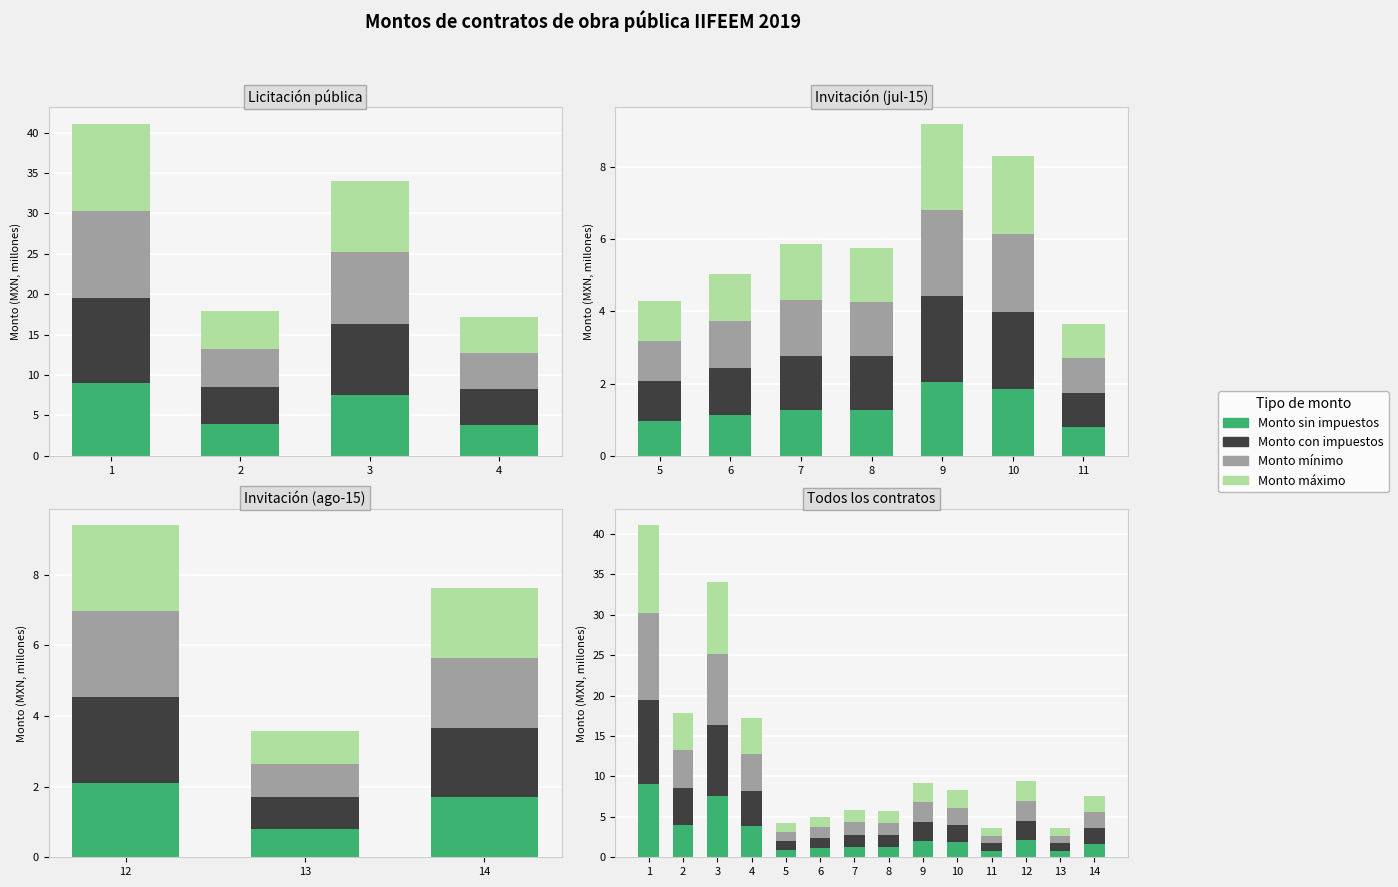

What are all the series names shown in the legend?

Monto sin impuestos, Monto con impuestos, Monto mínimo, Monto máximo